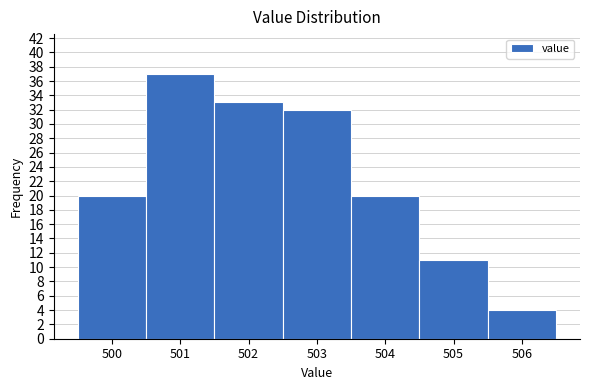

Reading left to right, list every bar in this chart as the range it spans on the x-axis followed by its height. The values are not printed on the chart, so give them approximately, as read against the axis.

499.5 to 500.5: 20
500.5 to 501.5: 37
501.5 to 502.5: 33
502.5 to 503.5: 32
503.5 to 504.5: 20
504.5 to 505.5: 11
505.5 to 506.5: 4